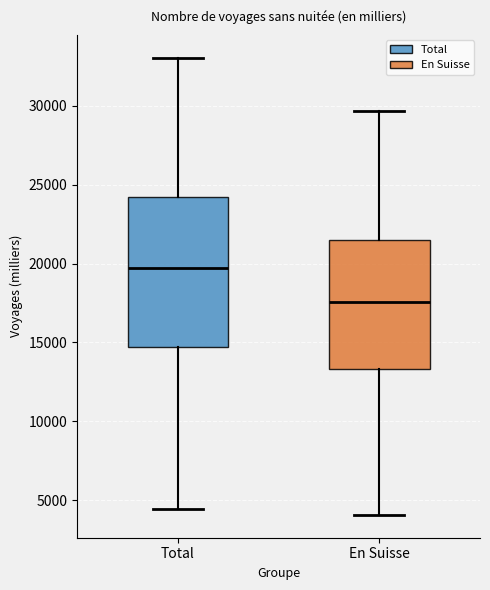

Where is the upper edge of the box for En Suisse on the y-axis? The values are not printed on the chart, so give them approximately, as read against the axis.

21500